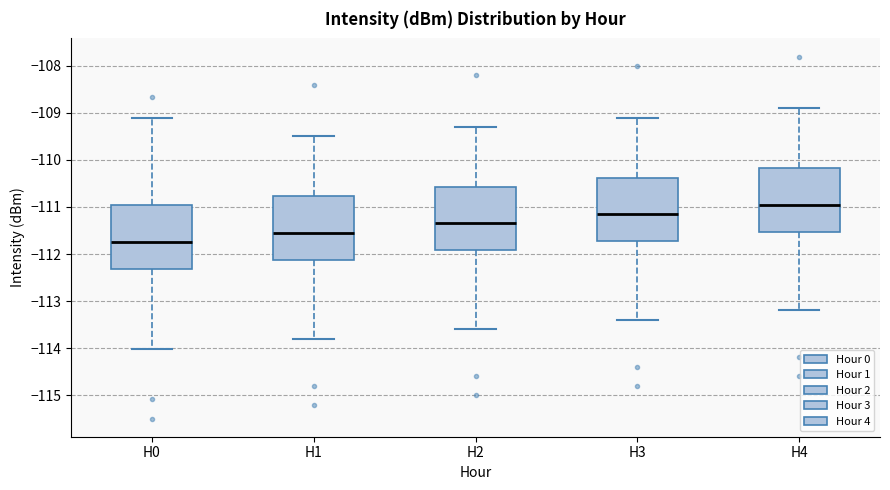

Reading left to right, transcribe this box plot: for each box, give where its median line is, the range the box spans, and where its two whiskers end, as read against the y-axis. The values are not printed on the chart, so give them approximately, as read against the axis.

H0: median -111.7, box -112.3 to -111.0, whiskers -114.0 to -109.1
H1: median -111.5, box -112.1 to -110.8, whiskers -113.8 to -109.5
H2: median -111.3, box -111.9 to -110.6, whiskers -113.6 to -109.3
H3: median -111.1, box -111.7 to -110.4, whiskers -113.4 to -109.1
H4: median -110.9, box -111.5 to -110.2, whiskers -113.2 to -108.9